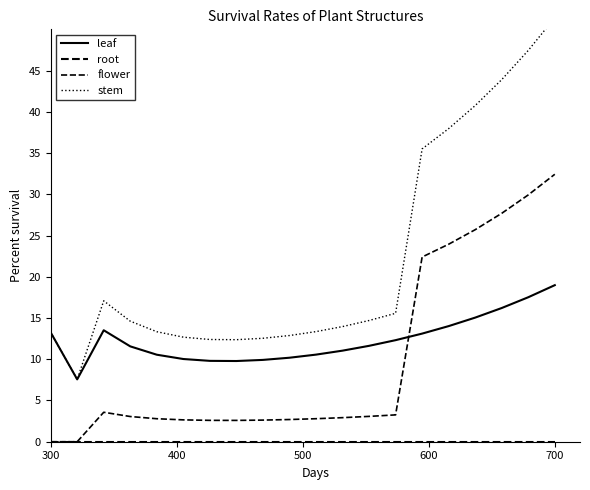

Does the chart have visible grid lines?

No